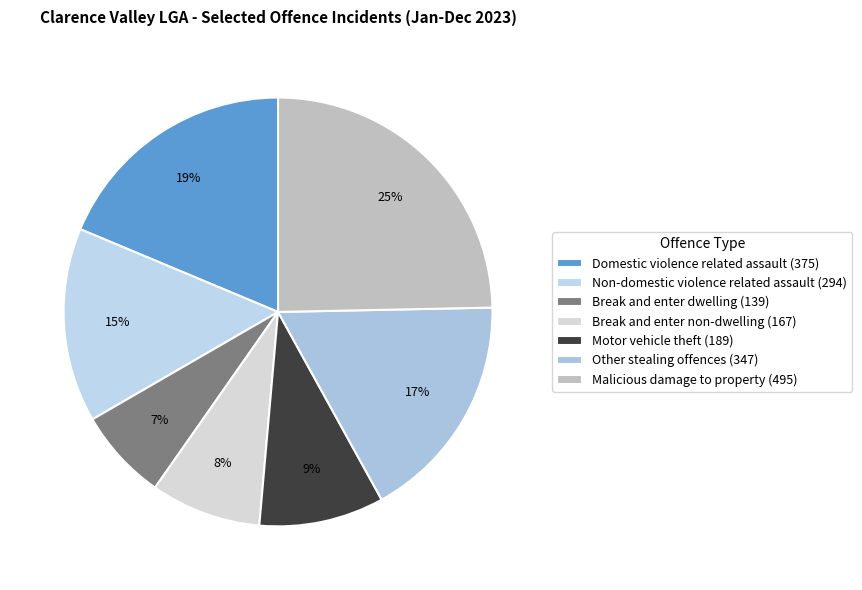

How many slices are in this pie chart?

7